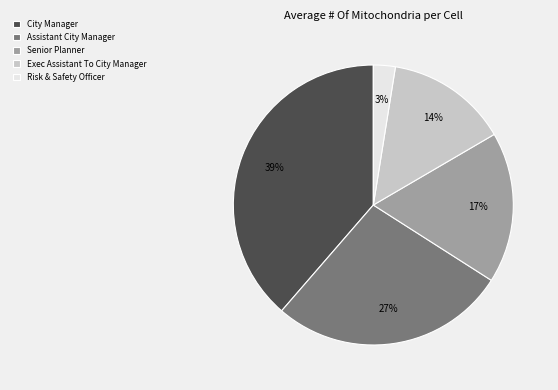

What is the smallest slice in the pie chart?

Risk & Safety Officer